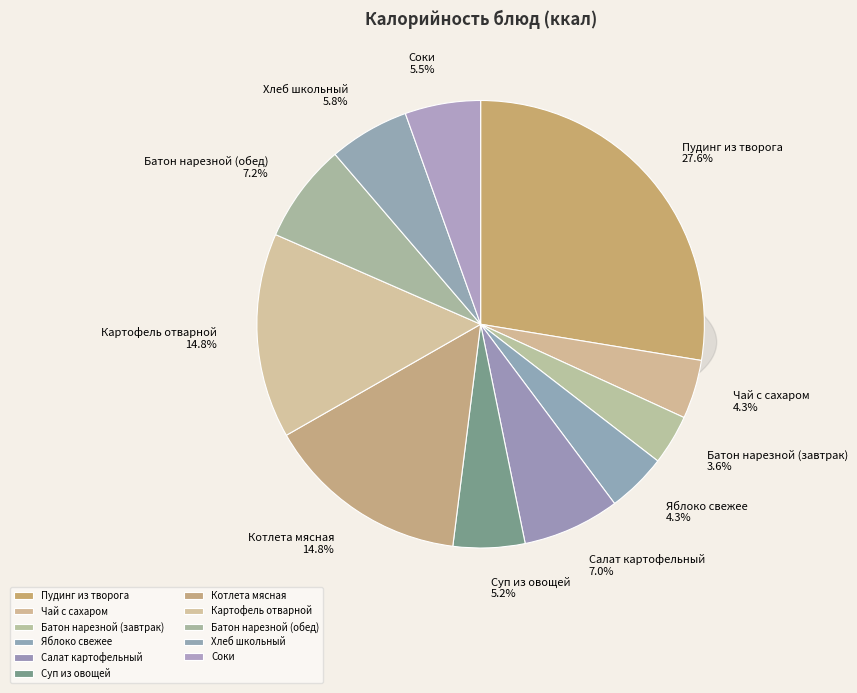

How many slices are in this pie chart?

11